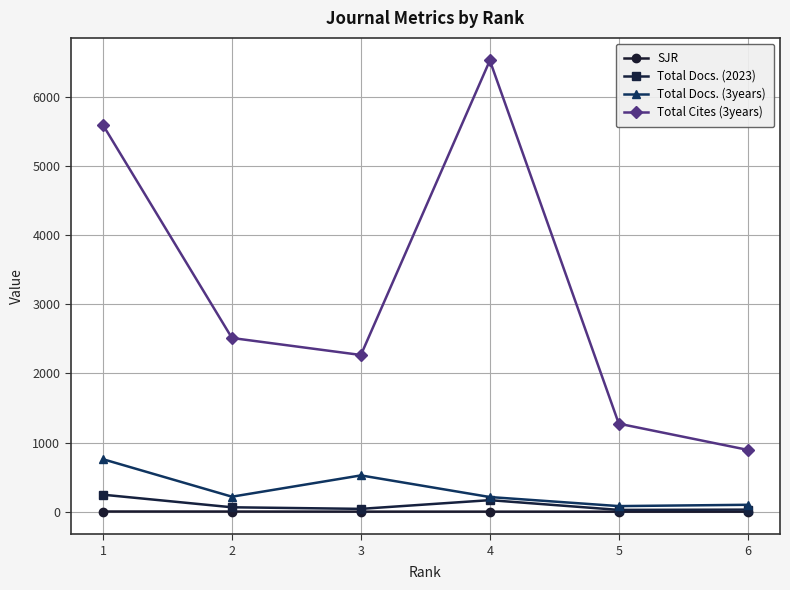

What is the total value across all series at 4?

6904.9